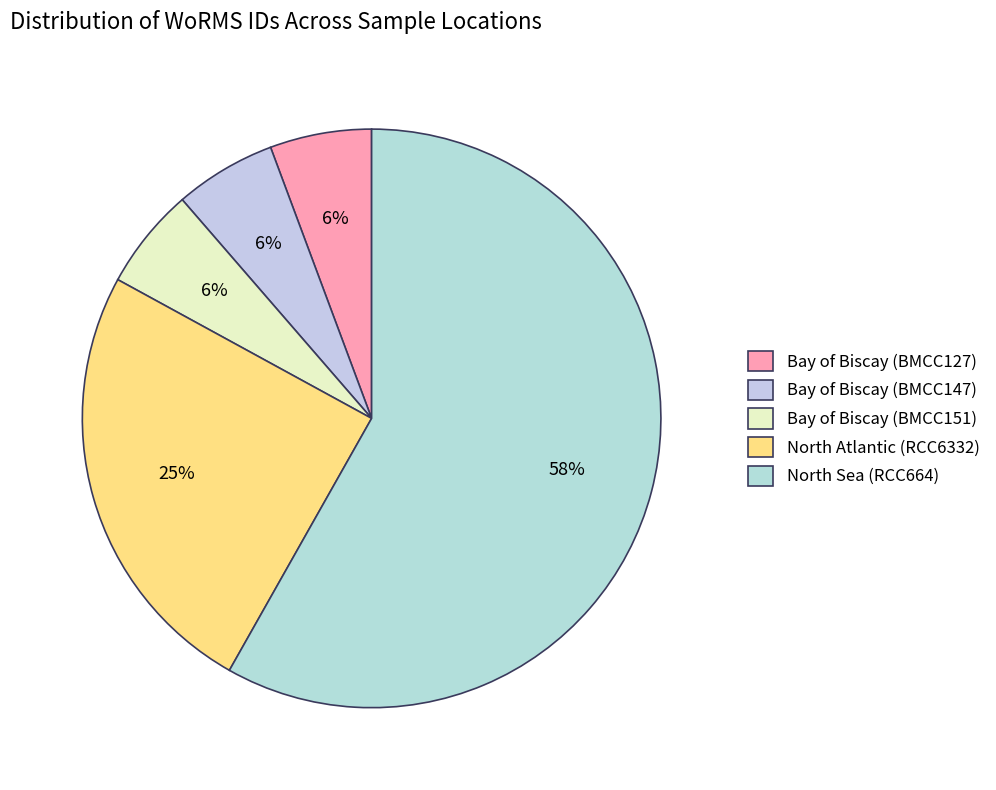

Rank the categories by value from highest to lowest.

North Sea (RCC664), North Atlantic (RCC6332), Bay of Biscay (BMCC127), Bay of Biscay (BMCC147), Bay of Biscay (BMCC151)